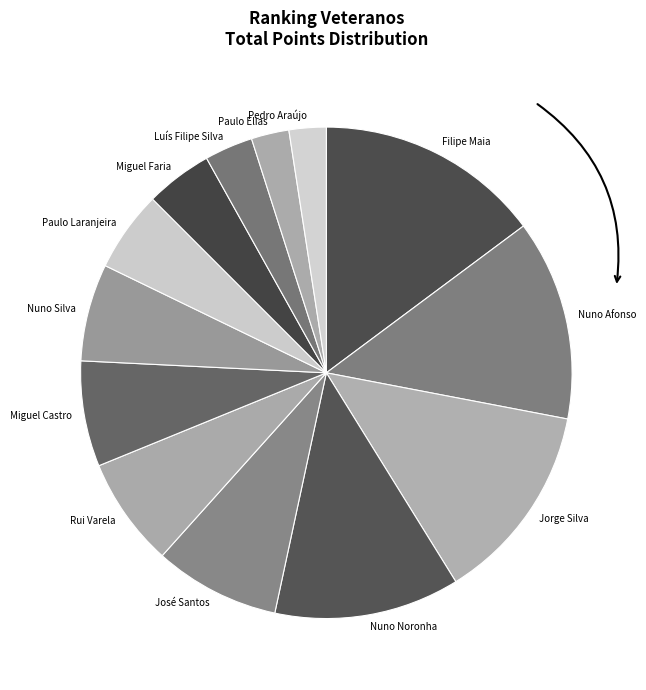

How many slices are in this pie chart?

13